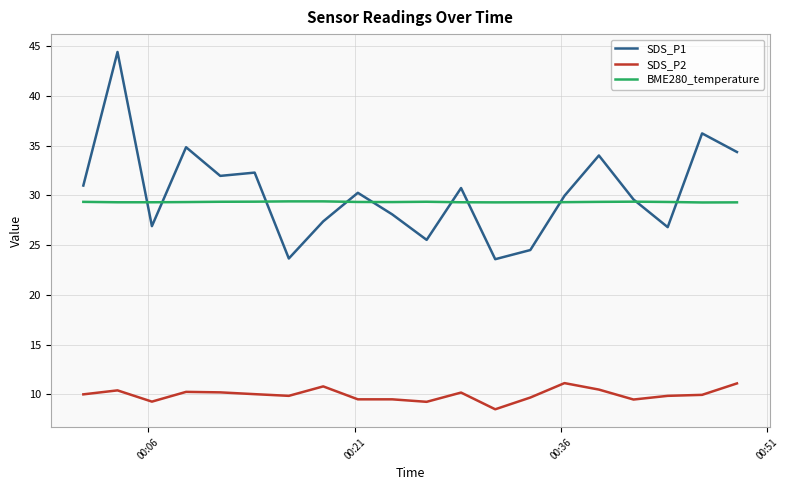

True or false: SDS_P2 and SDS_P1 cross at least once.

False